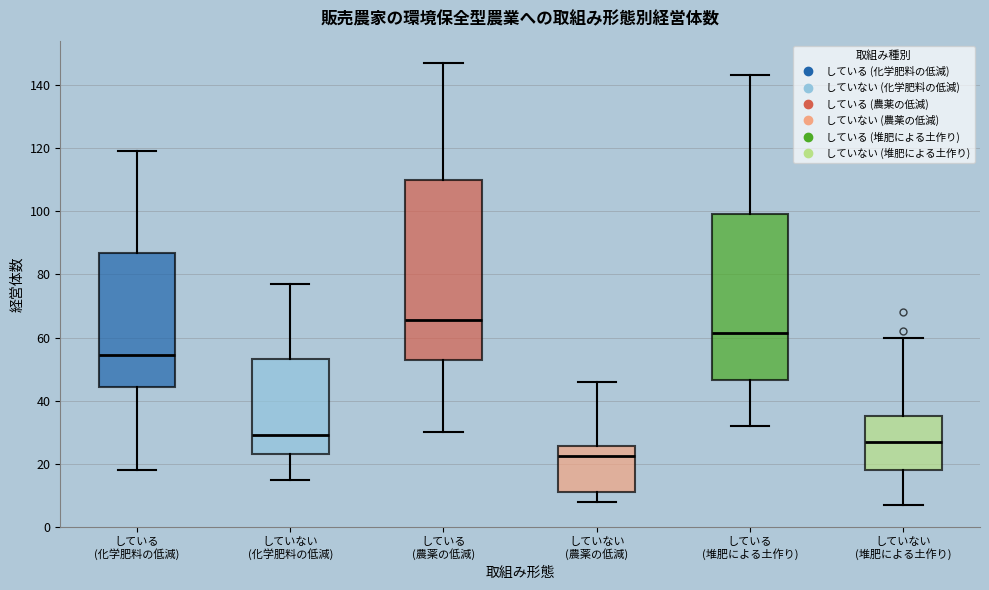

Where is the upper edge of the box for している (化学肥料の低減) on the y-axis? The values are not printed on the chart, so give them approximately, as read against the axis.

86